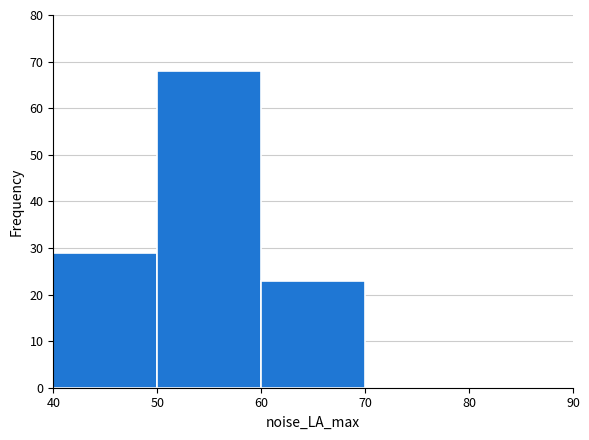

Reading left to right, transcribe this chart: for each bar, give the range it covers on the x-axis and its height. The values are not printed on the chart, so give them approximately, as read against the axis.

40 to 50: 29
50 to 60: 68
60 to 70: 23
70 to 80: 0
80 to 90: 0